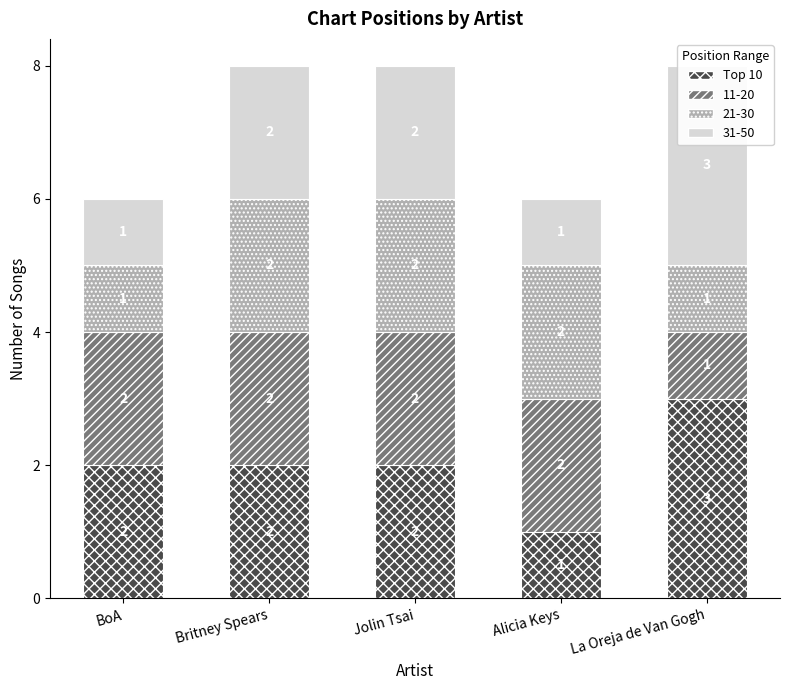

Which category has the highest value across all series?

La Oreja de Van Gogh